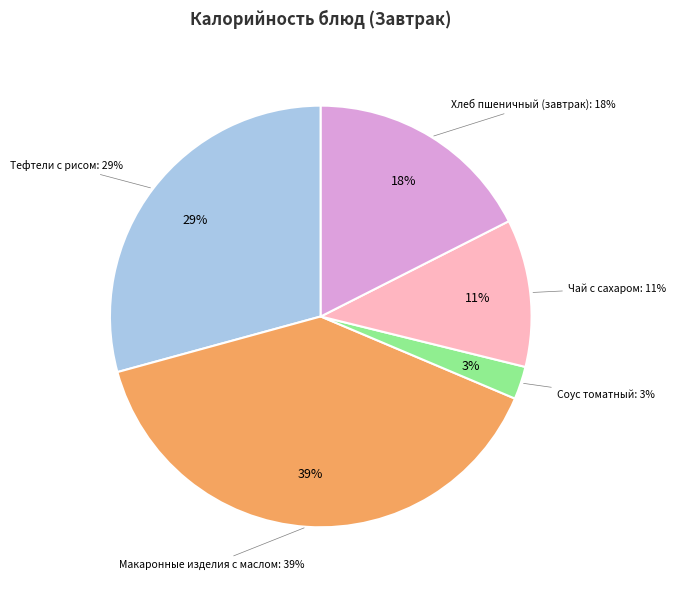

The Хлеб пшеничный (завтрак) slice represents 8% of the pie. True or false?

False